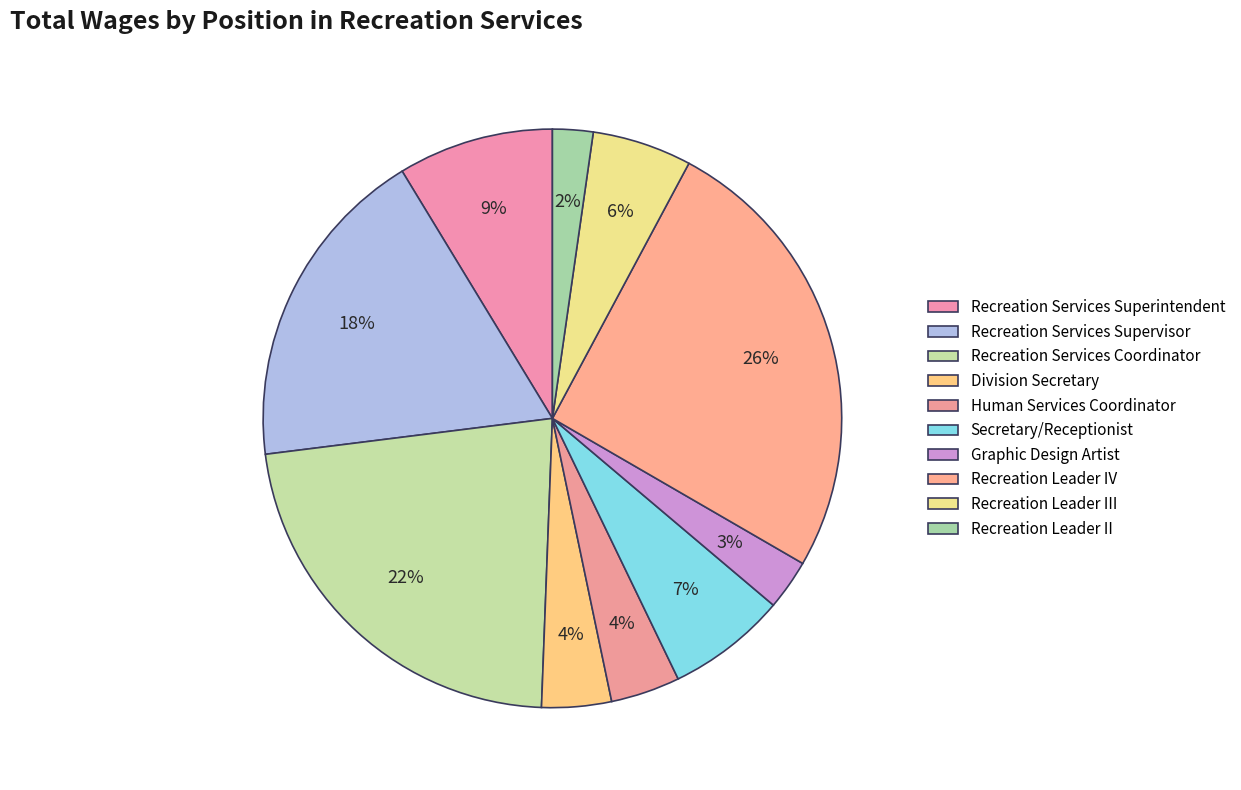

Does any single category account for the majority?

No